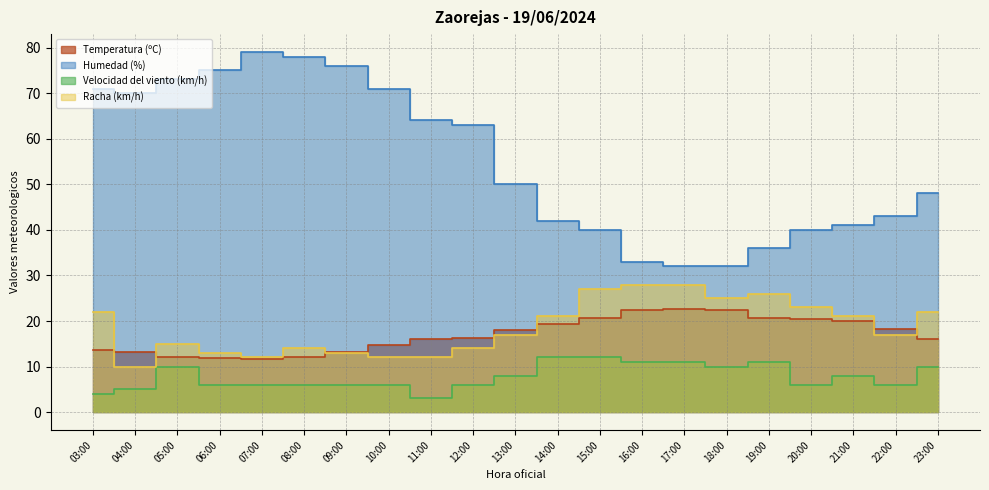

At which category is the sum across all series the highest?

03:00